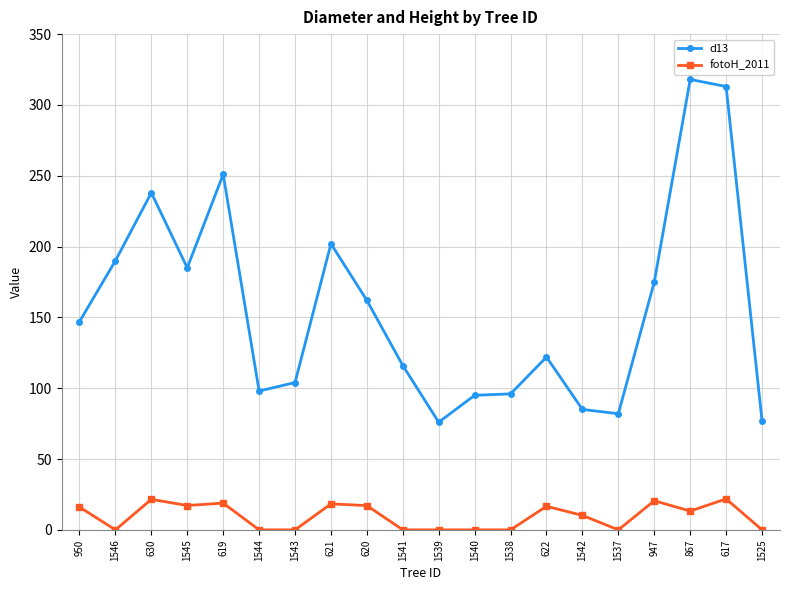

Is this an area chart (filled region under the line)?

No